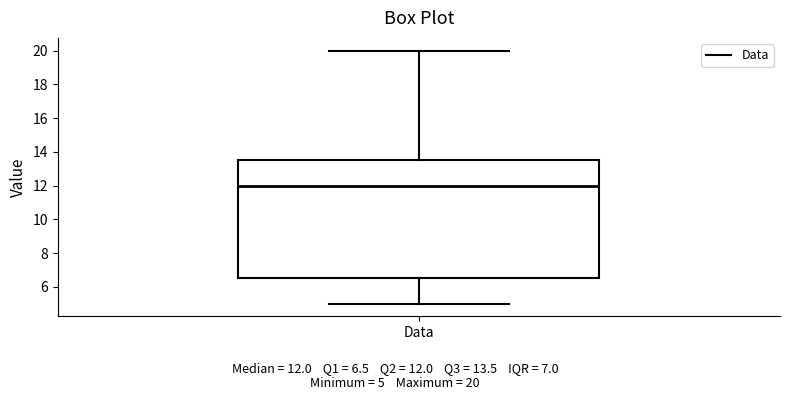

Transcribe this box plot: give where the median line is, the range the box spans, and where the two whiskers end, as read against the y-axis. The values are not printed on the chart, so give them approximately, as read against the axis.

median 12.0, box 6.6 to 13.6, whiskers 5.0 to 20.0